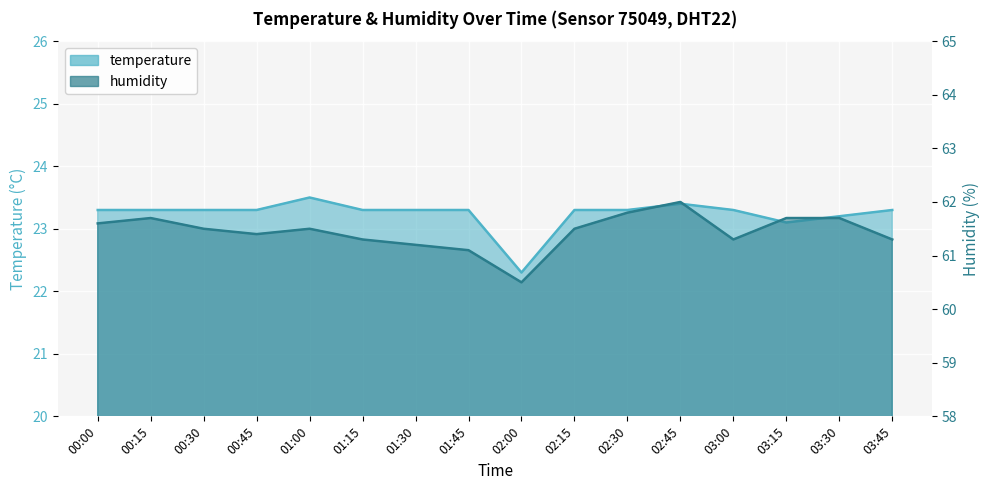

Is the value of humidity at 03:30 greater than the value of temperature at 01:30?

Yes